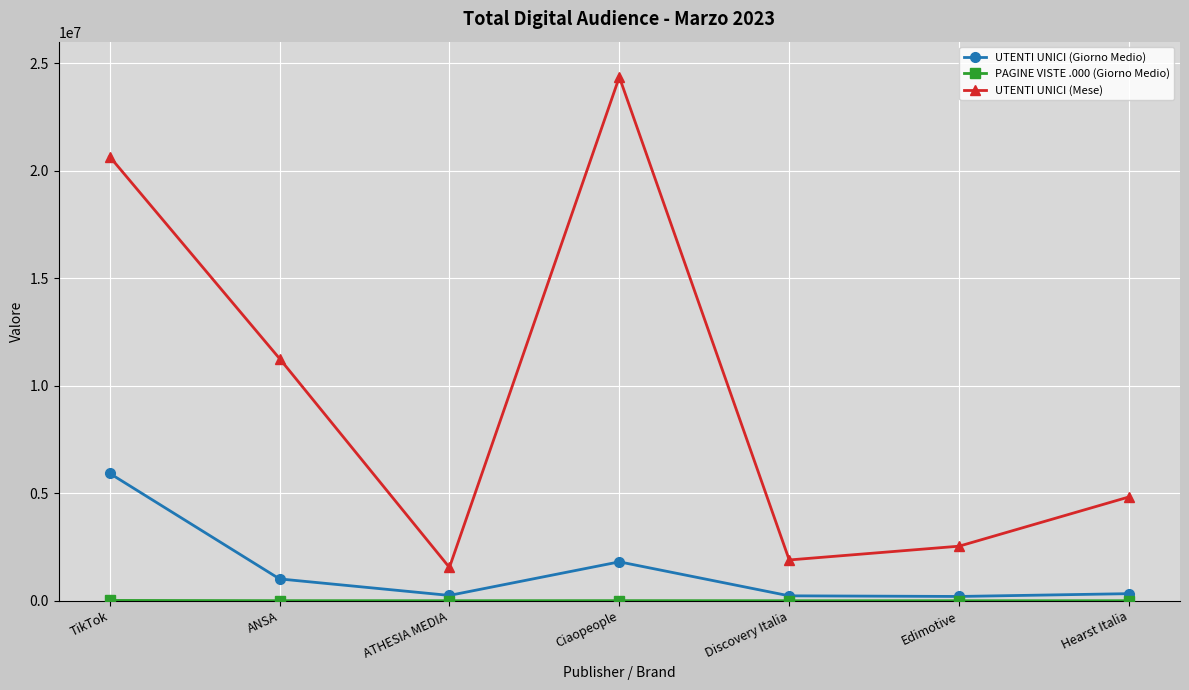

At which category does UTENTI UNICI (Mese) reach its first local peak?

Ciaopeople